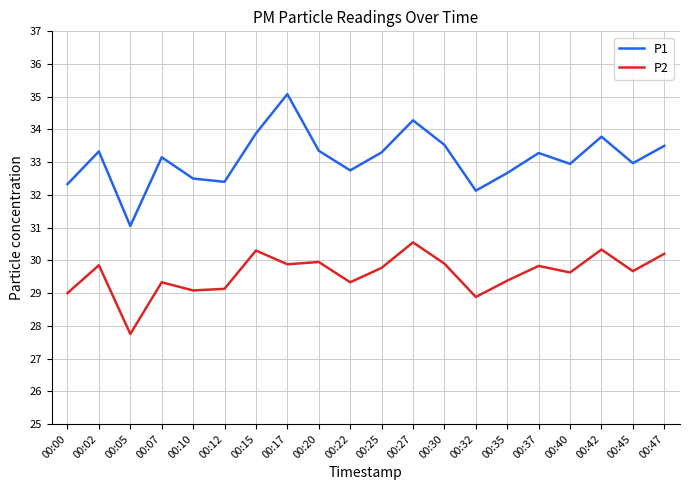

What is the sum of the P2 values at 00:12 and 00:20?

59.1